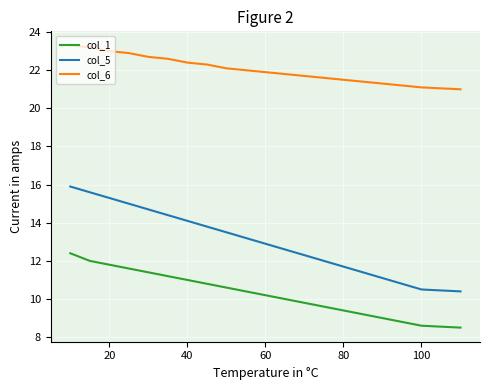

Which series has the largest total across all categories?

col_6